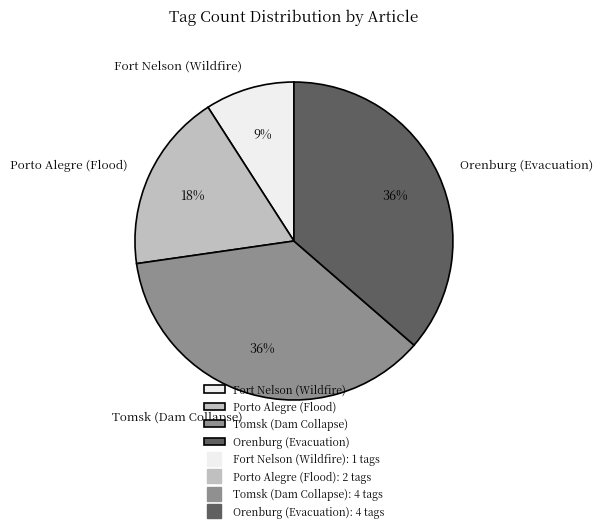

What is the smallest slice in the pie chart?

Fort Nelson (Wildfire)